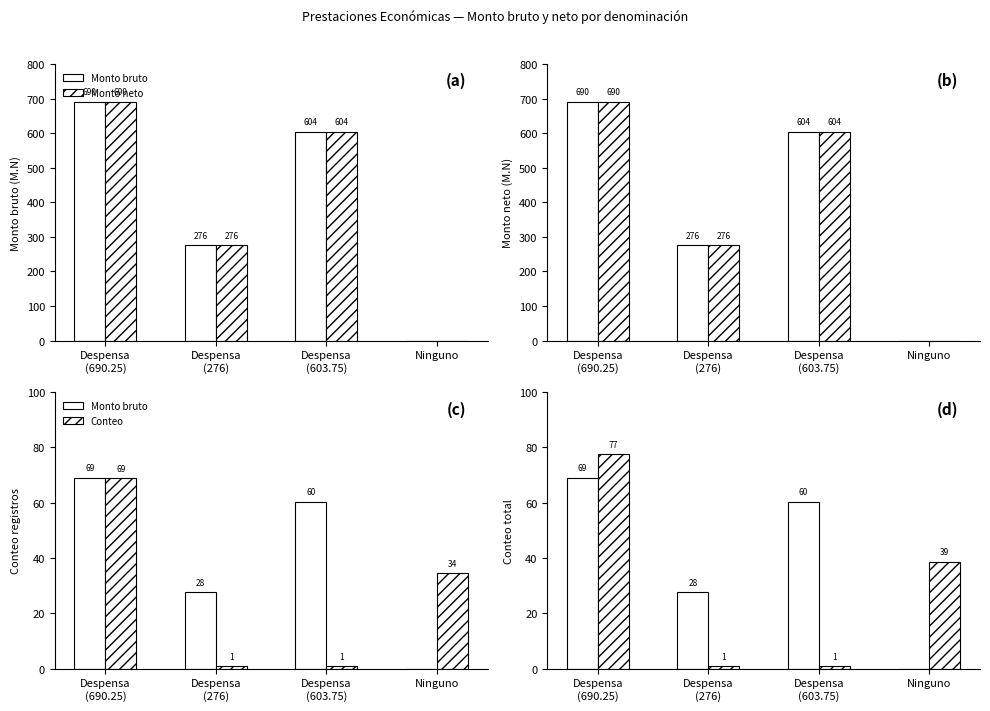

Reading right to left, what are all the values shown in this chart?

Monto bruto: Ninguno=0.0	Despensa
(603.75)=60.4	Despensa
(276)=27.6	Despensa
(690.25)=69.0
Monto neto: Ninguno=0.0	Despensa
(603.75)=603.8	Despensa
(276)=276.0	Despensa
(690.25)=690.2
Conteo: Ninguno=38.7	Despensa
(603.75)=0.9	Despensa
(276)=0.9	Despensa
(690.25)=77.4